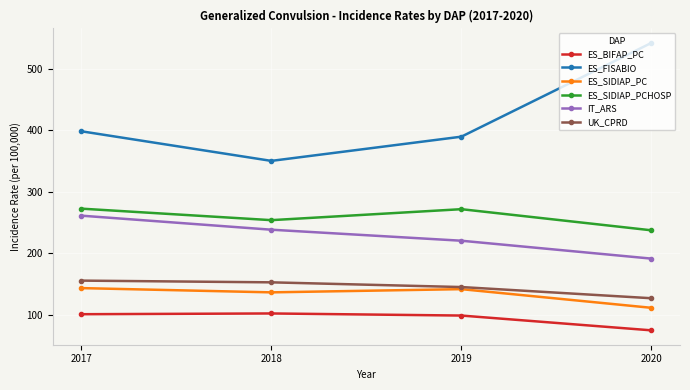

Does the chart display data point markers on the line(s)?

Yes